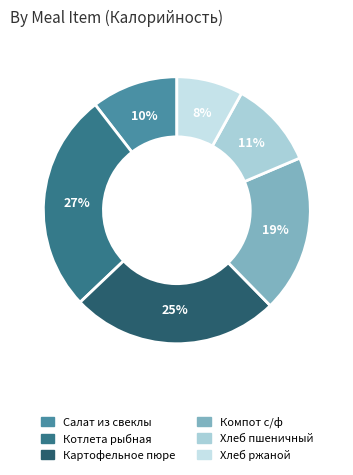

To the nearest percent, what is the difference between the Хлеб ржаной and Котлета рыбная slice percentages?

19%